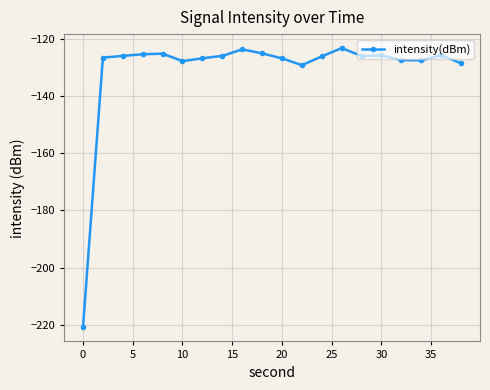

How many distinct data groups are displayed?

1